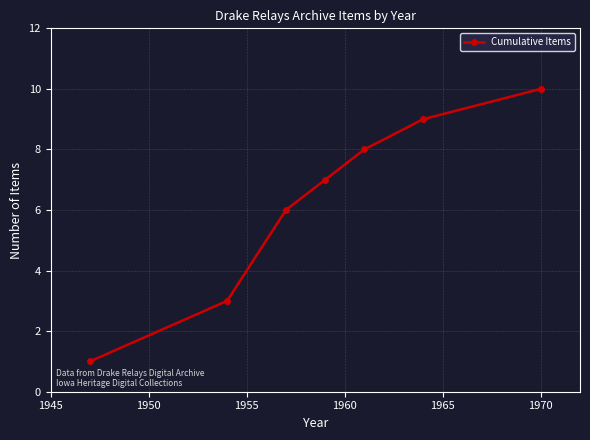

True or false: the data has more than 0 interior local peaks.

False